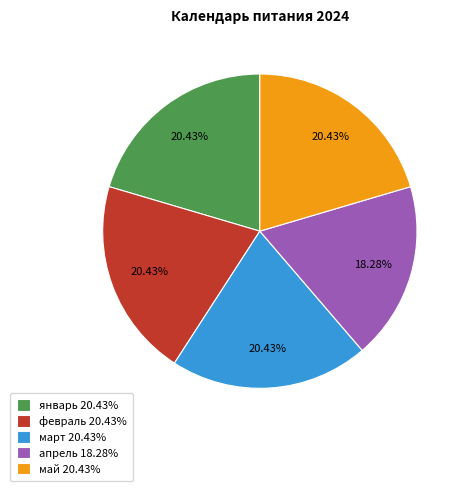

To the nearest percent, what is the combined percentage of январь and май?

41%